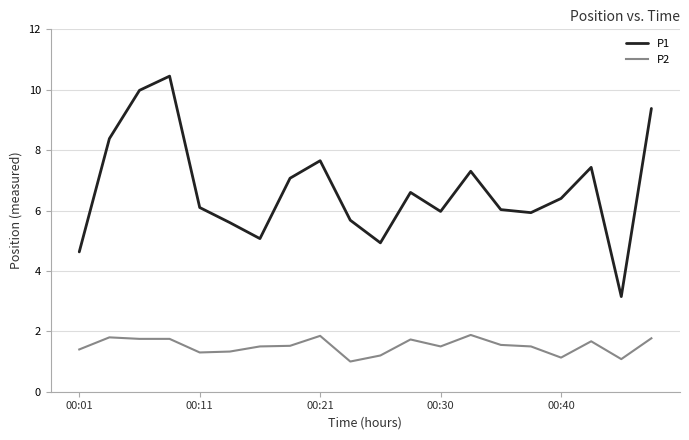

True or false: P2 and P1 cross at least once.

False